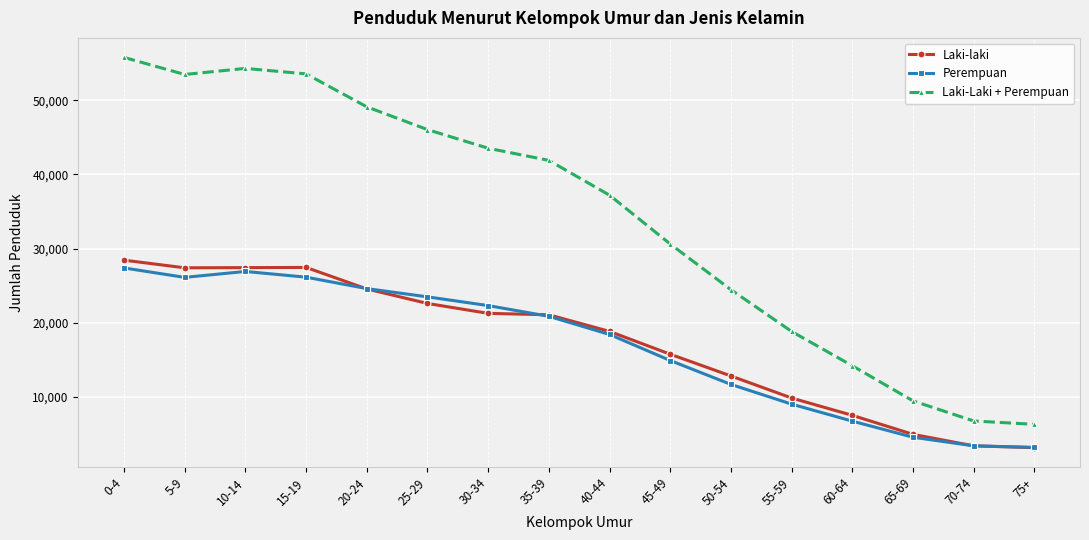

What is the minimum value shown in the chart?

3109